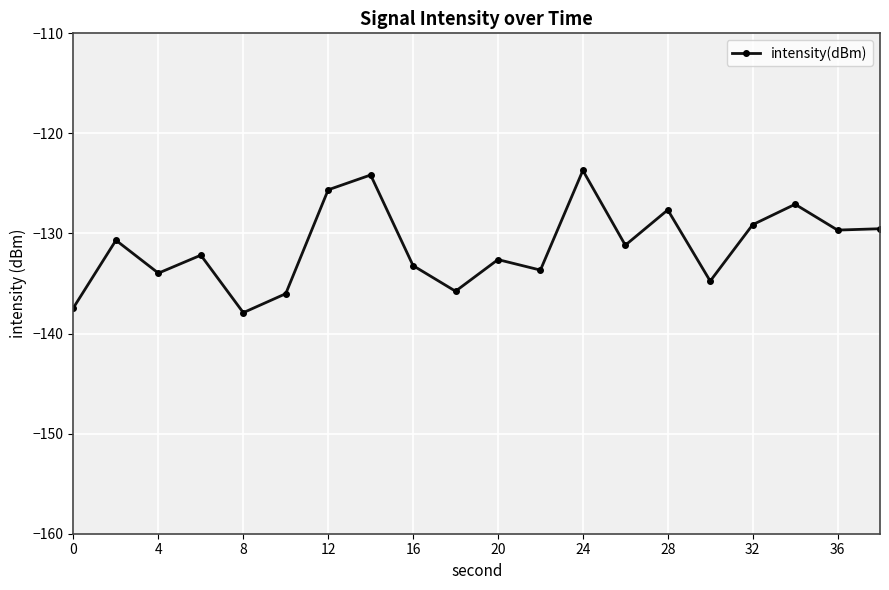

What is the minimum value shown in the chart?

-137.9